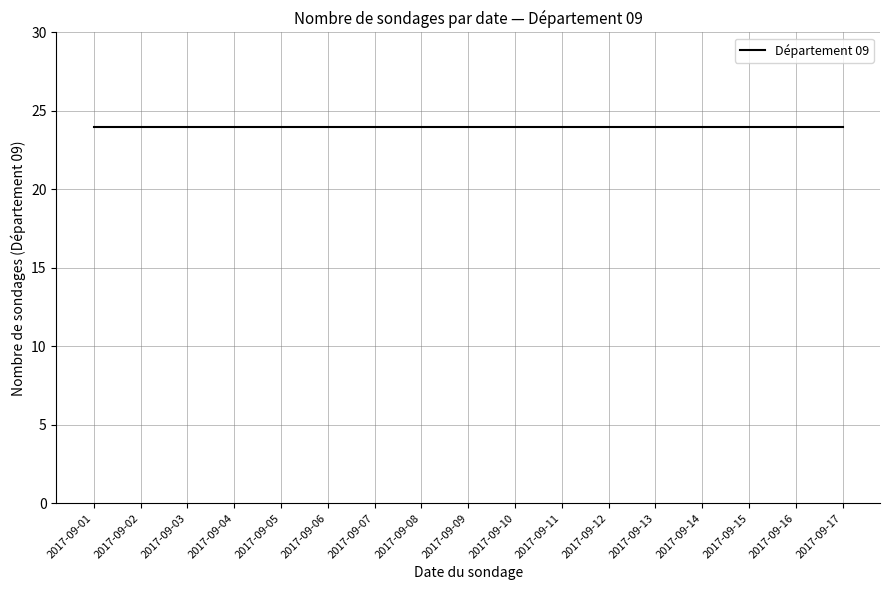

Rank the categories by value from highest to lowest.

2017-09-13, 2017-09-14, 2017-09-15, 2017-09-16, 2017-09-17, 2017-09-01, 2017-09-02, 2017-09-03, 2017-09-04, 2017-09-05, 2017-09-06, 2017-09-07, 2017-09-08, 2017-09-09, 2017-09-10, 2017-09-11, 2017-09-12